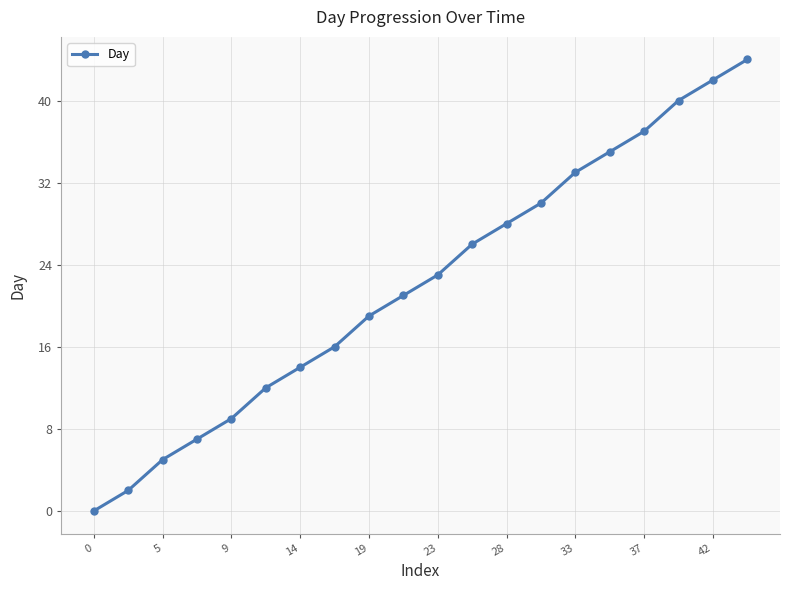

Reading left to right, extract all data points from this chart.

0	2	5	7	9	12	14	16	19	21	23	26	28	30	33	35	37	40	42	44